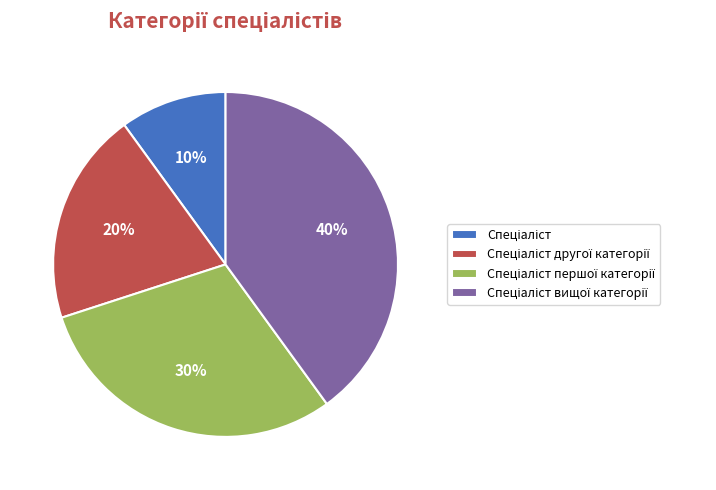

Is there a majority slice in this chart?

No